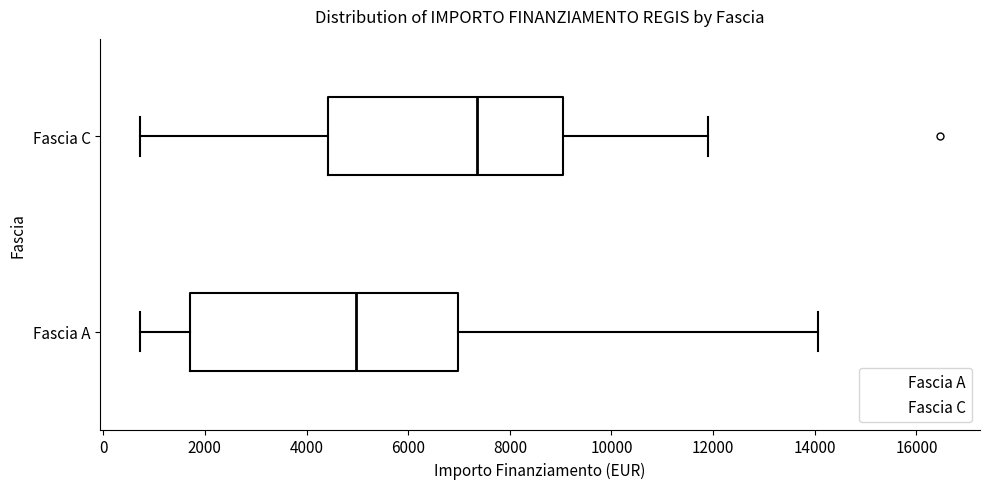

Reading bottom to top, read every box against the x-axis: the position of its median line, the range the box covers, and the ends of its whiskers. The values are not printed on the chart, so give them approximately, as read against the axis.

Fascia A: median 5000, box 1800 to 7000, whiskers 800 to 14000
Fascia C: median 7400, box 4400 to 9000, whiskers 800 to 12000